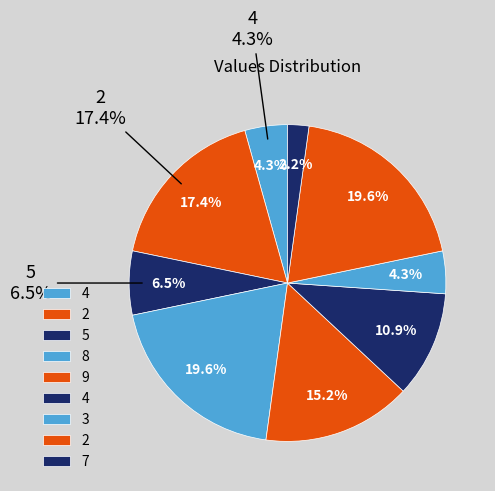

Which slice is the largest?

9